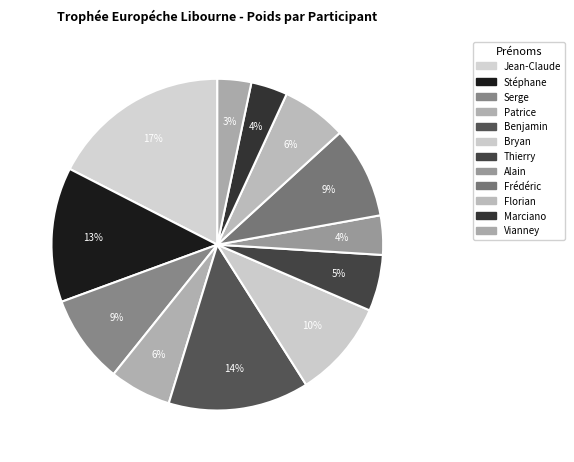

Which has a higher value, Jean-Claude or Bryan?

Jean-Claude